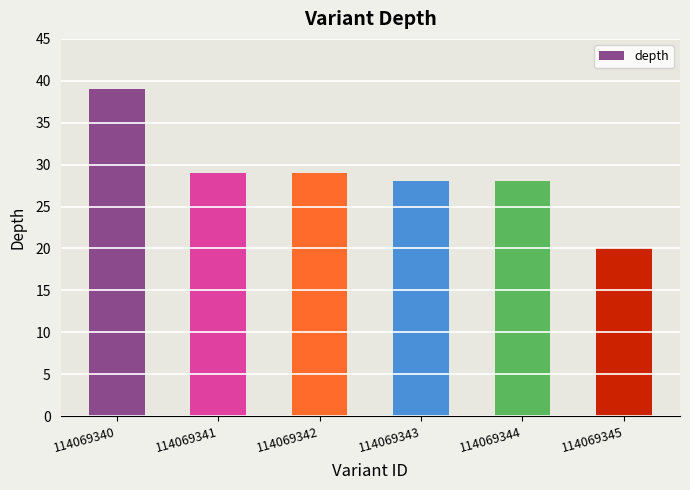

The value at 114069340 is 39. True or false?

True